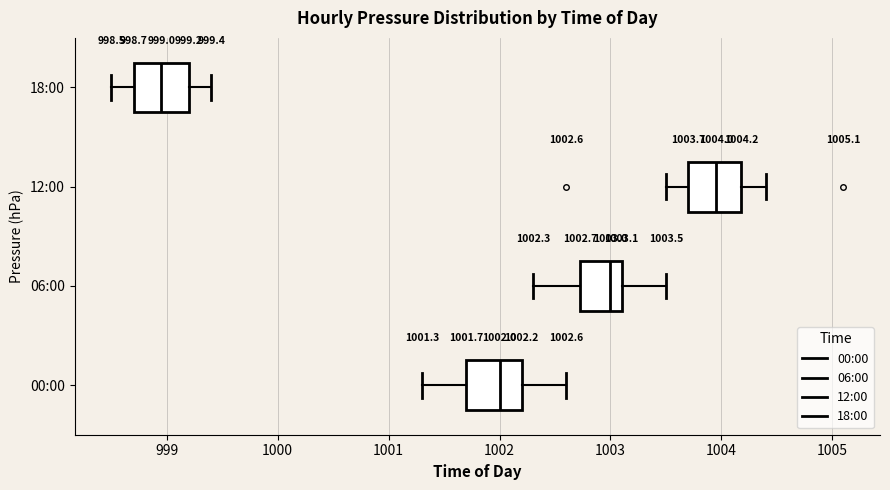

Which box has the furthest to the right median line?

12:00